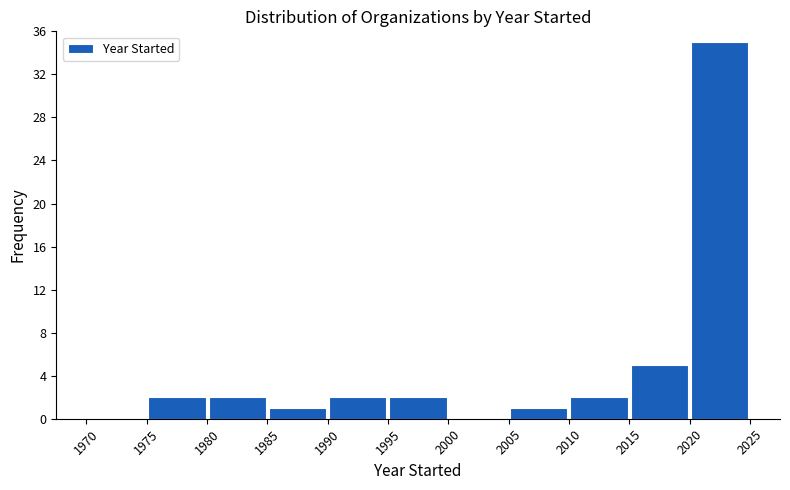

Reading left to right, transcribe this chart: for each bar, give the range it covers on the x-axis and its height. The values are not printed on the chart, so give them approximately, as read against the axis.

1970 to 1975: 0
1975 to 1980: 2
1980 to 1985: 2
1985 to 1990: 1
1990 to 1995: 2
1995 to 2000: 2
2000 to 2005: 0
2005 to 2010: 1
2010 to 2015: 2
2015 to 2020: 5
2020 to 2025: 35